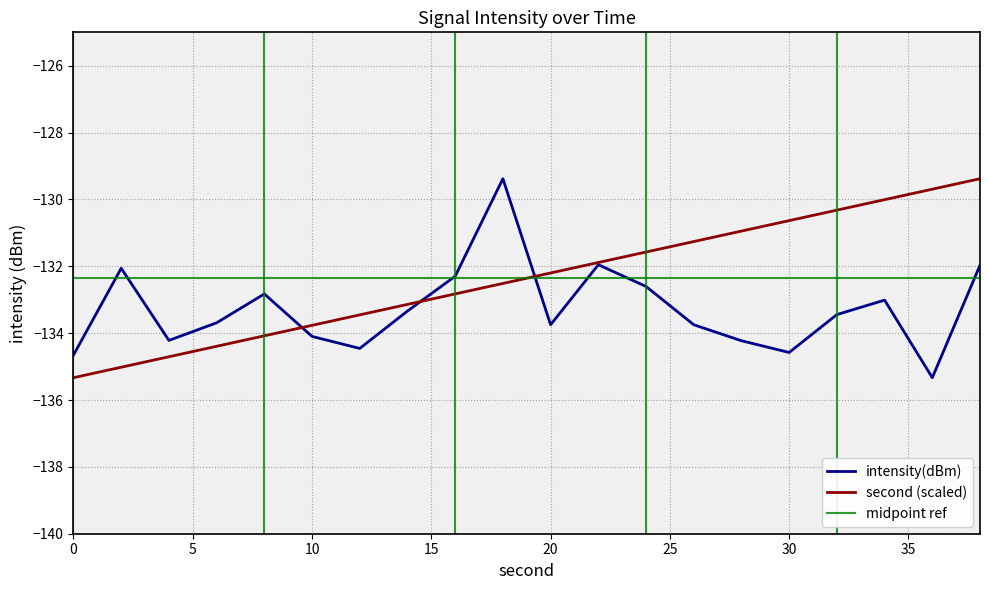

Where do second and intensity(dBm) first cross each other?

8 and 10